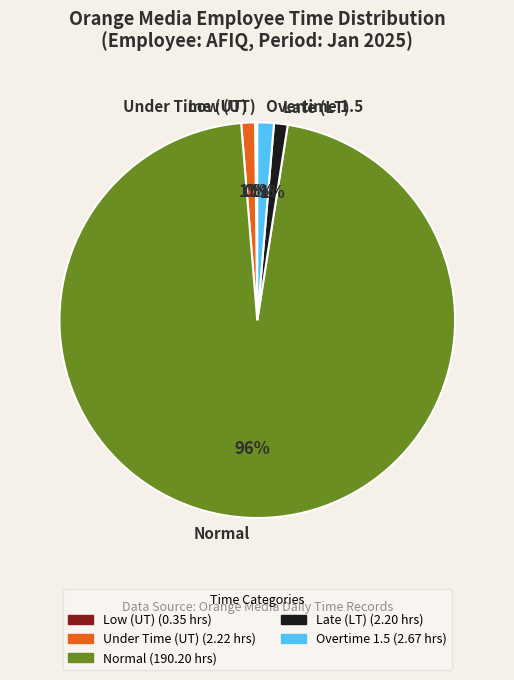

Is the sum of Late (LT) and Normal greater than half?

Yes